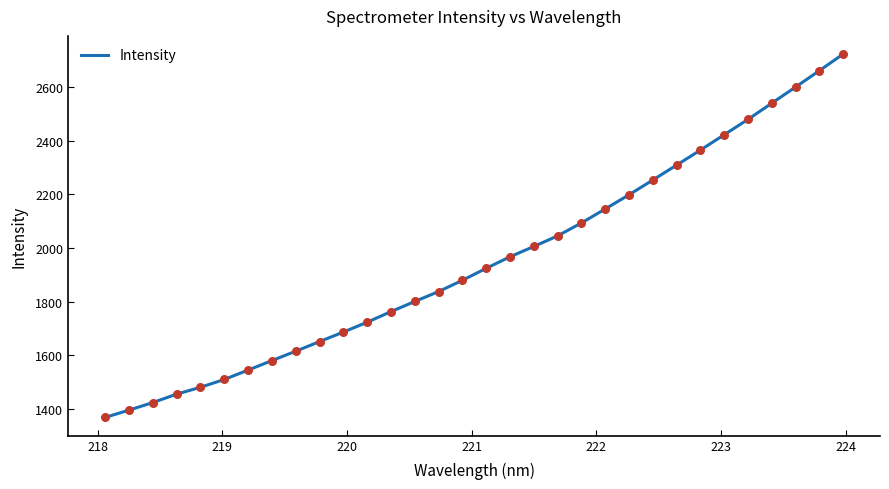

What is the difference between the maximum and minimum values?

1355.5